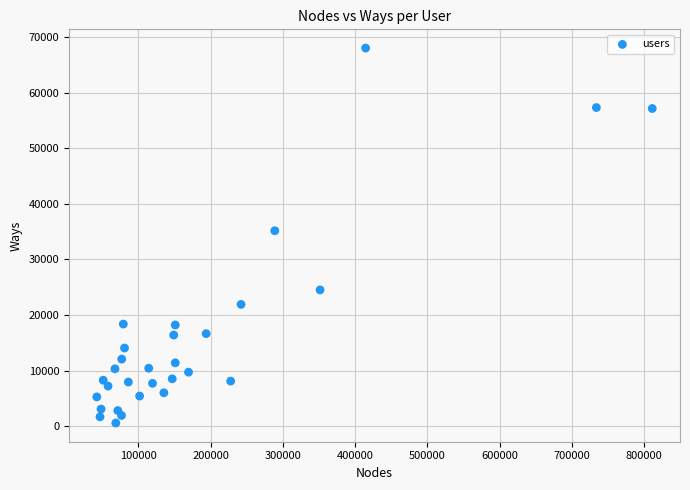

What Y value in the scatter plot is closest to 34305?

35168